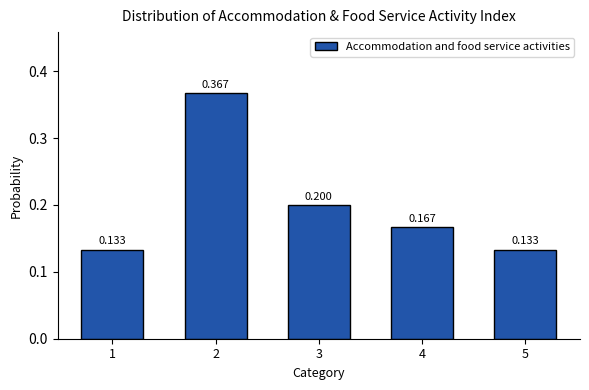

How many bars are there in total?

5